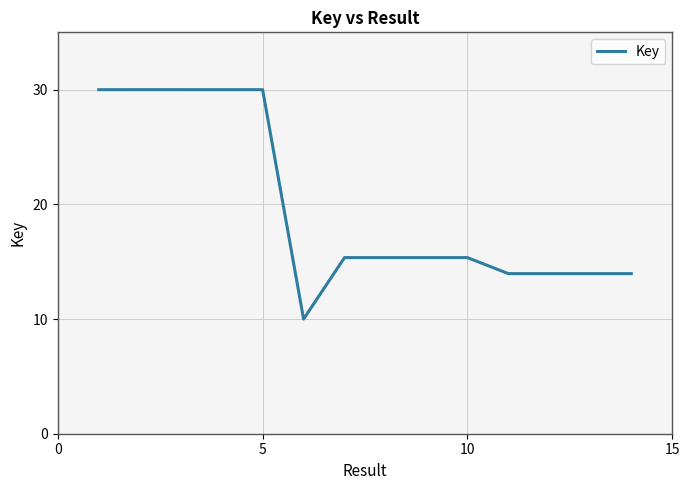

What is the difference between the maximum and minimum values?

20.0